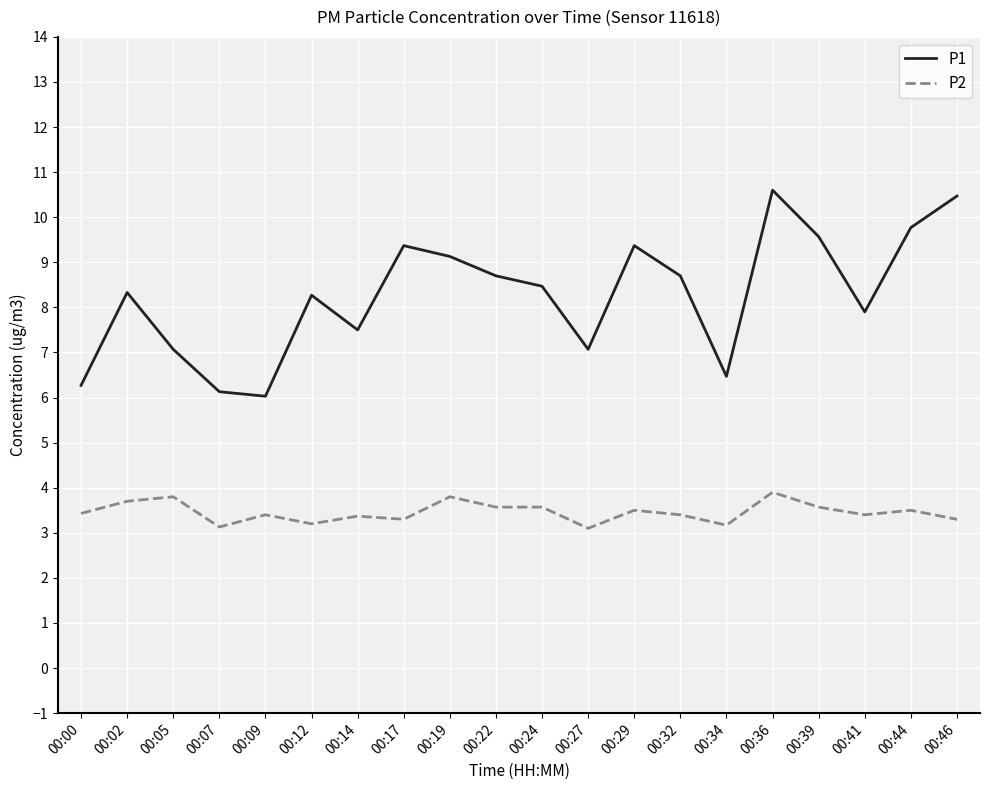

What is the difference between the maximum and minimum values in the P1 series?

4.6